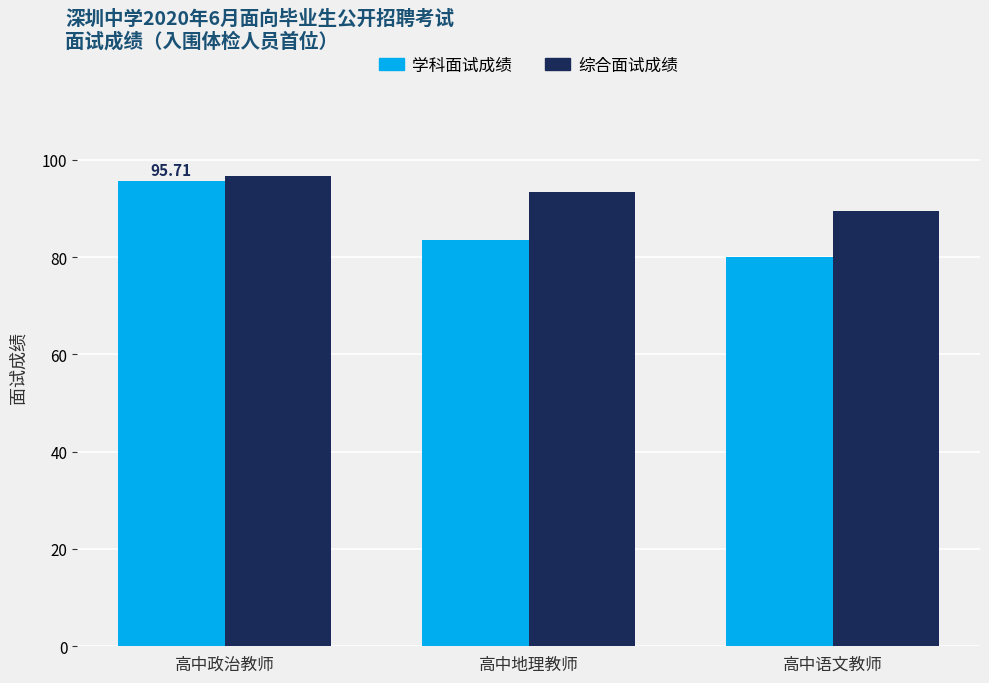

What is the sum of the 综合面试成绩 values at 高中政治教师 and 高中地理教师?

190.0